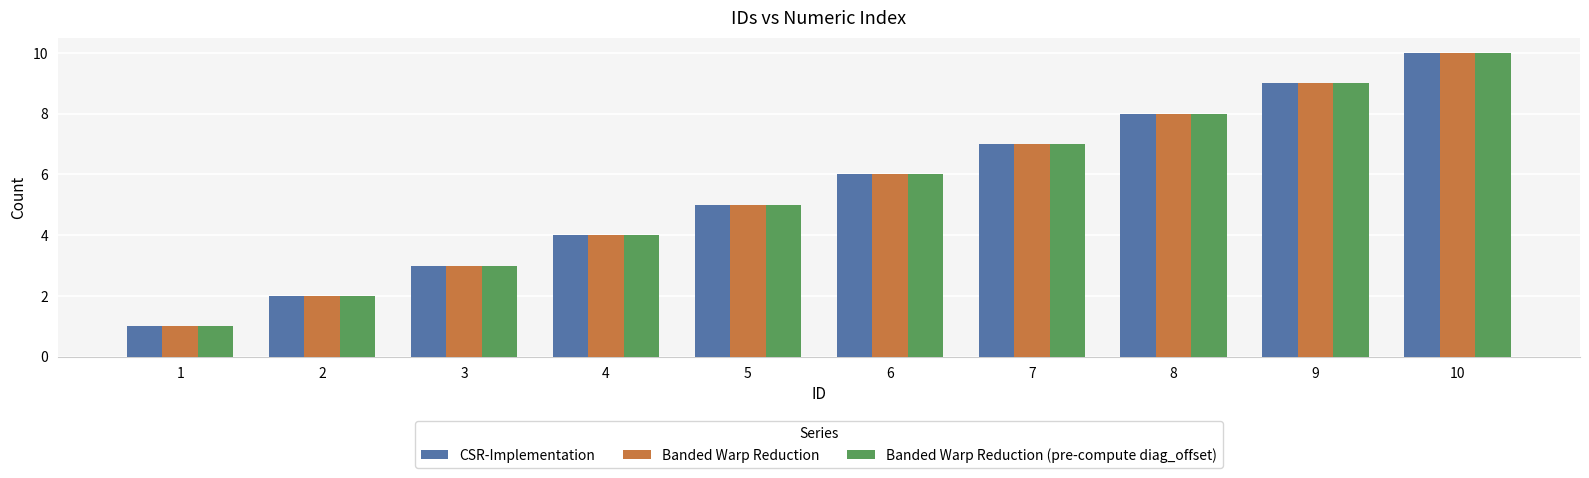

Is it true that CSR-Implementation equals 3 at 2?

False